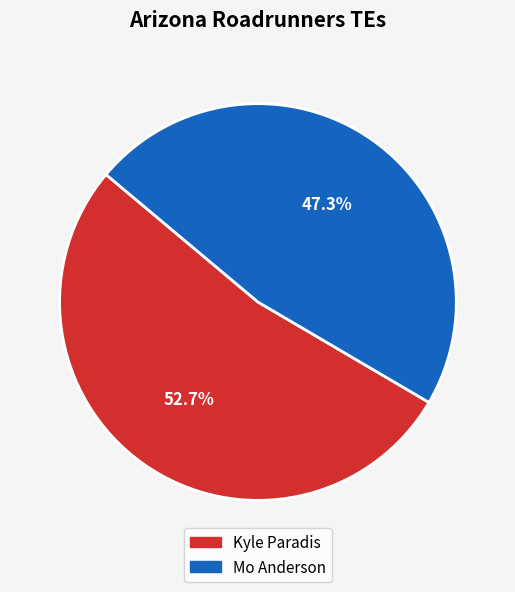

Which category has the biggest portion of the pie?

Kyle Paradis